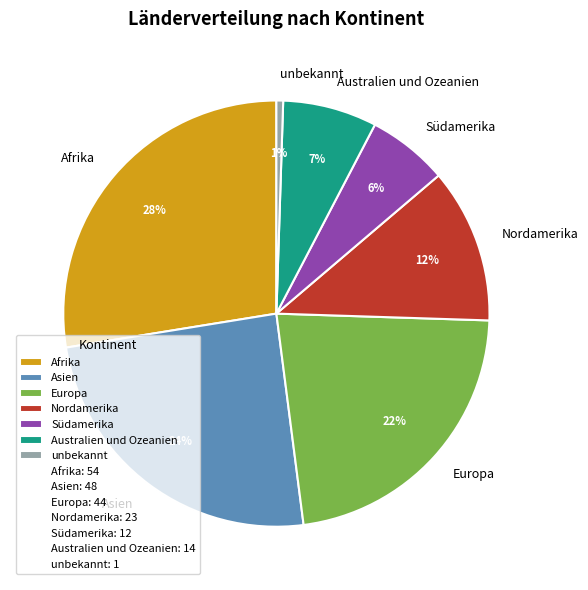

Which slice is the smallest?

unbekannt